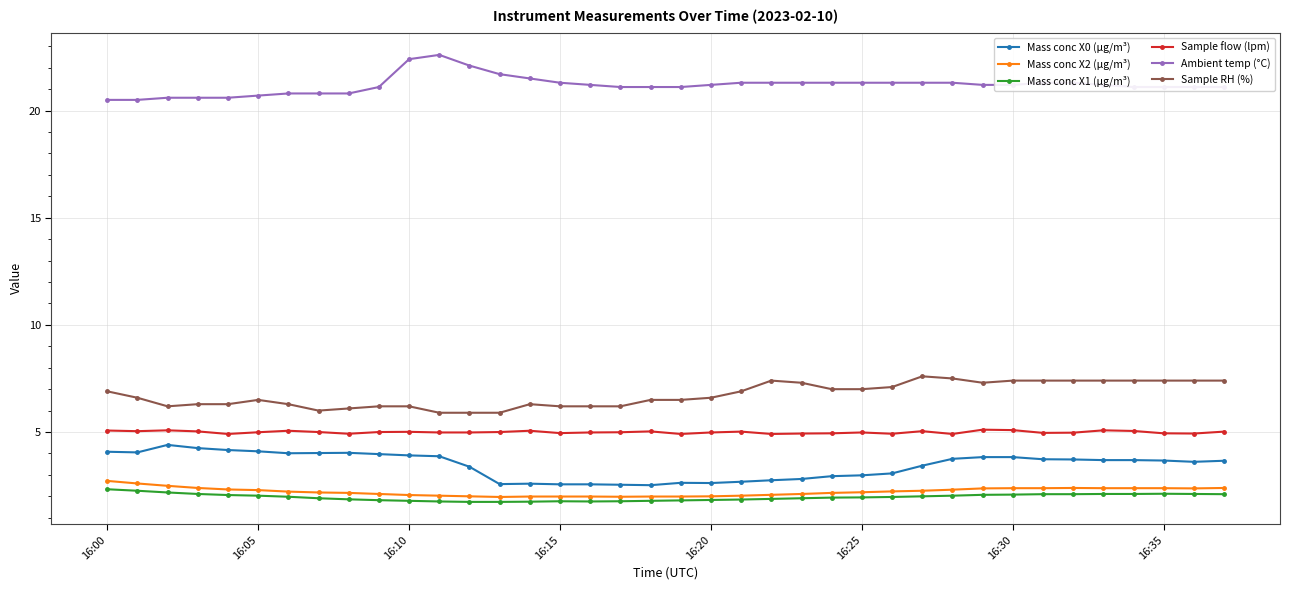

True or false: Sample flow (lpm) and Mass conc X2 (μg/m³) intersect in this chart.

False